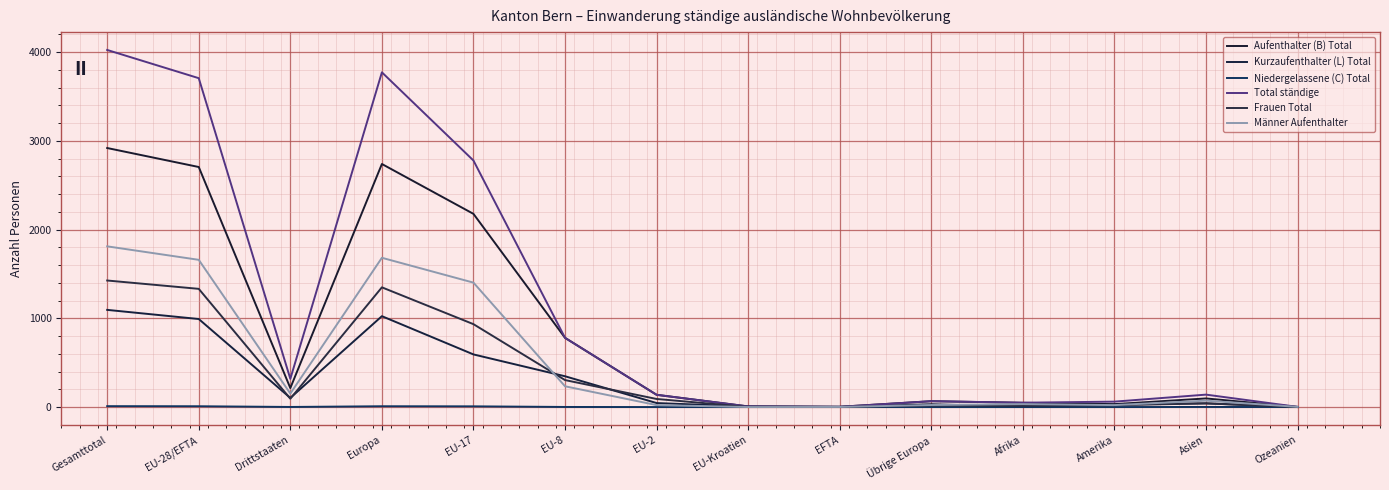

The value of Aufenthalter (B) Total at Drittstaaten is 214. True or false?

True